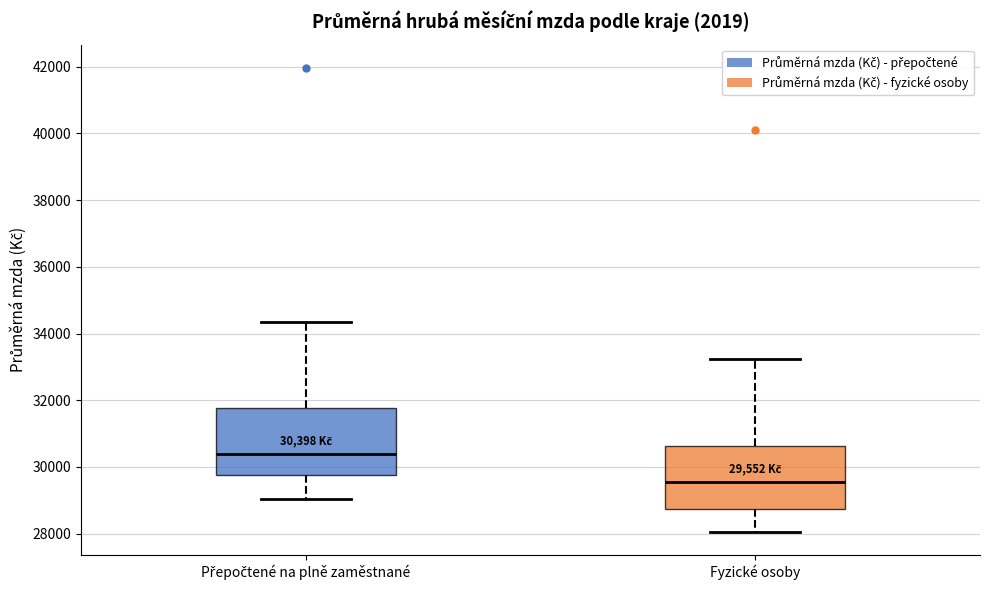

Which box's median line is the highest?

Přepočtené na plně zaměstnané